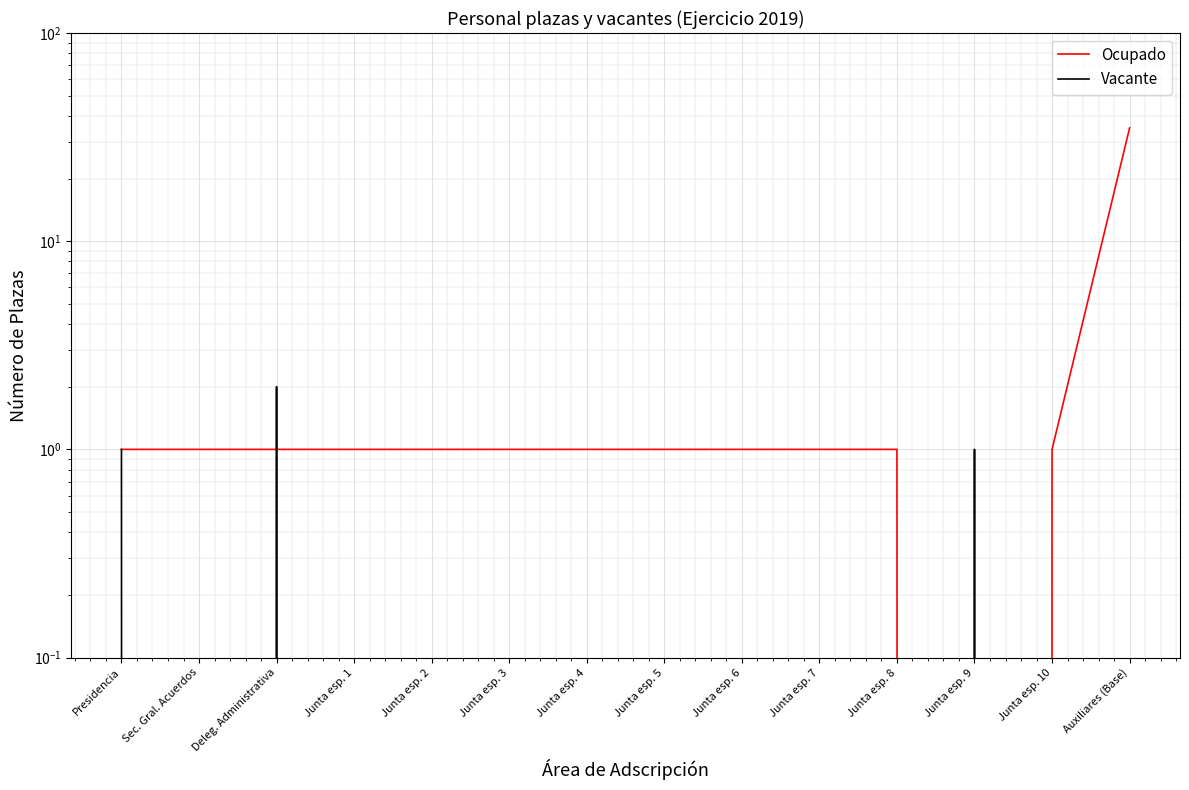

What is the label of the 11th point from the right?

Junta esp. 1